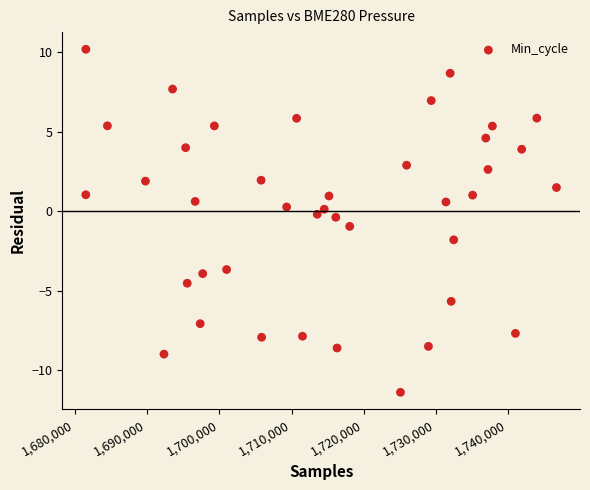

What is the range of Y values (max minus min)?

21.6